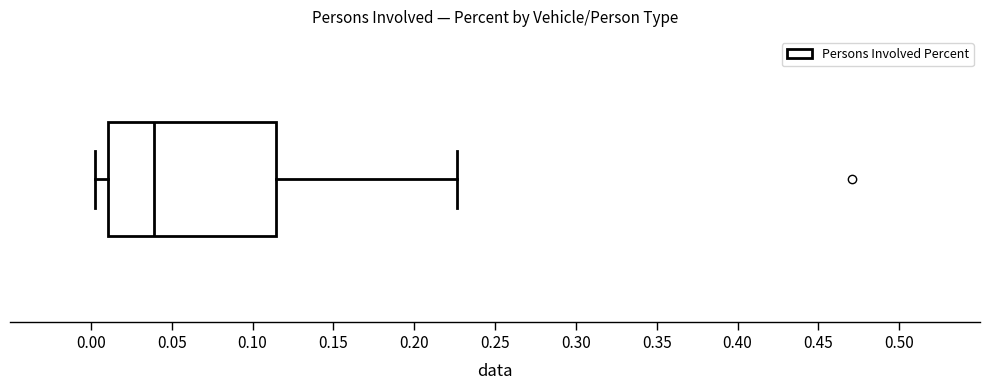

Transcribe this box plot: give where the median line is, the range the box spans, and where the two whiskers end, as read against the x-axis. The values are not printed on the chart, so give them approximately, as read against the axis.

median 0.040, box 0.010 to 0.115, whiskers 0.005 to 0.225